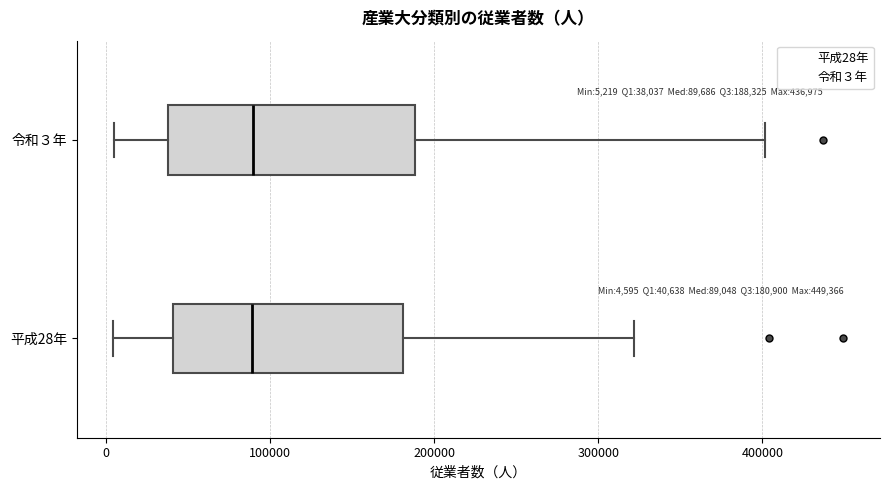

Comparing the boxes themselves (not the whiskers), which one is the widest?

令和３年